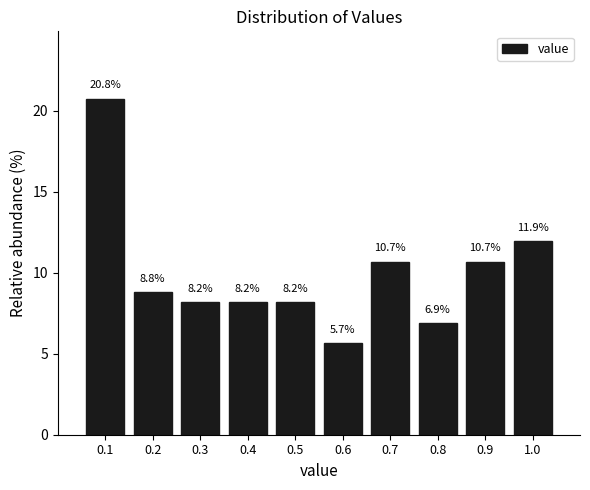

What is the height of the bar covering 0.55 to 0.65 on the x-axis?

5.7